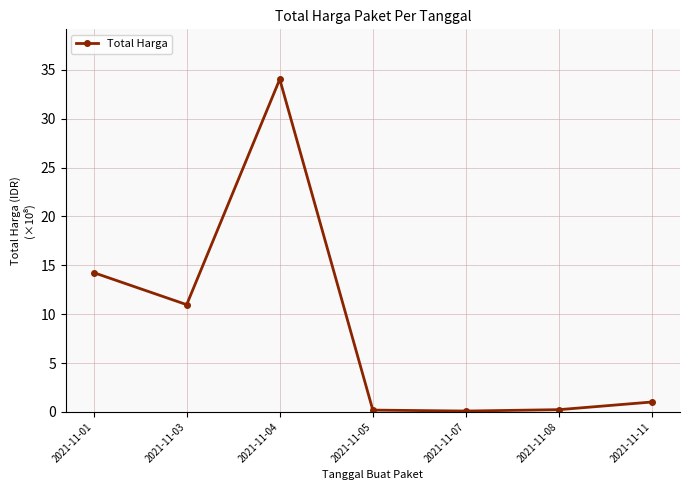

What is the smallest value displayed?

0.1